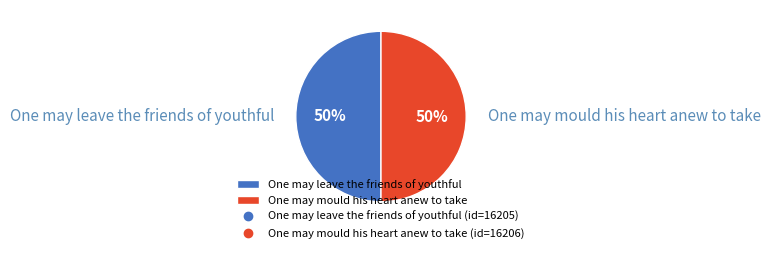

Approximately how many times larger is the value at One may leave the friends of youthful compared to One may mould his heart anew to take?

1.0